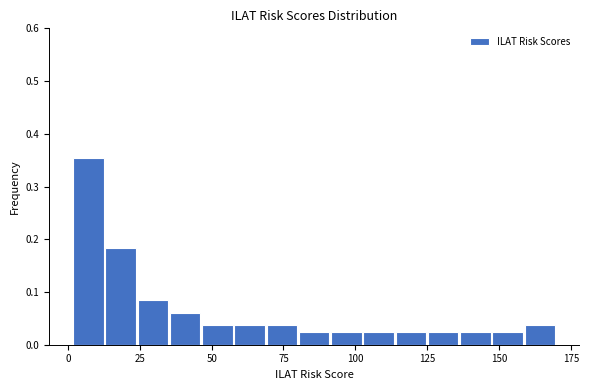

Read against the x-axis, roughly where is the centre of the tallest bar?

5